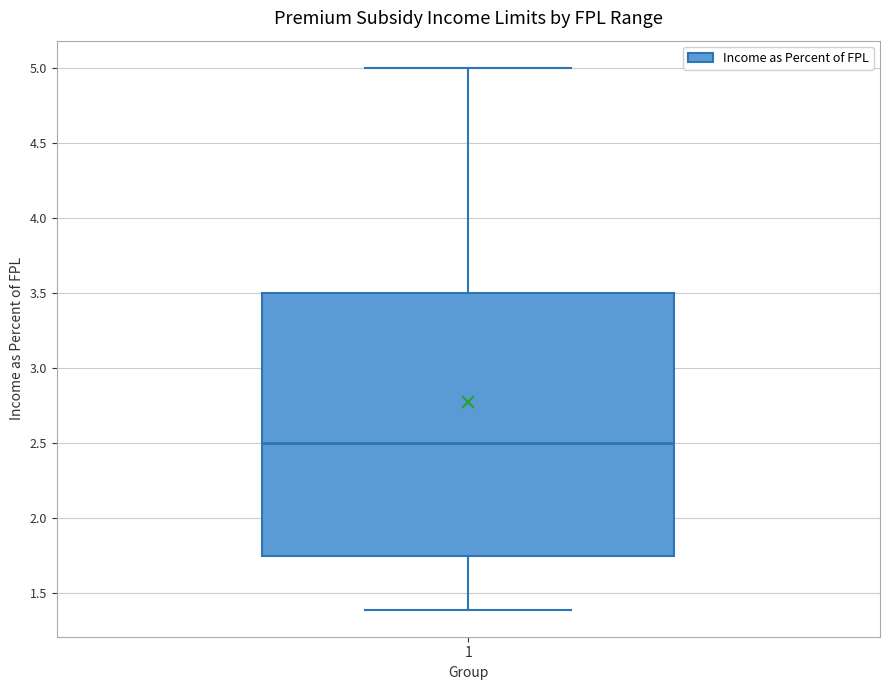

Transcribe this box plot: give where the median line is, the range the box spans, and where the two whiskers end, as read against the y-axis. The values are not printed on the chart, so give them approximately, as read against the axis.

median 2.50, box 1.75 to 3.50, whiskers 1.40 to 5.00